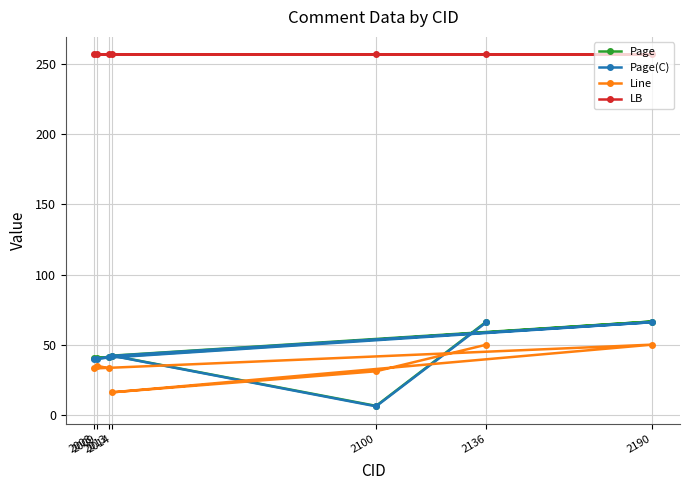

What is the spread (max minus min) of values at 2190?

207.0